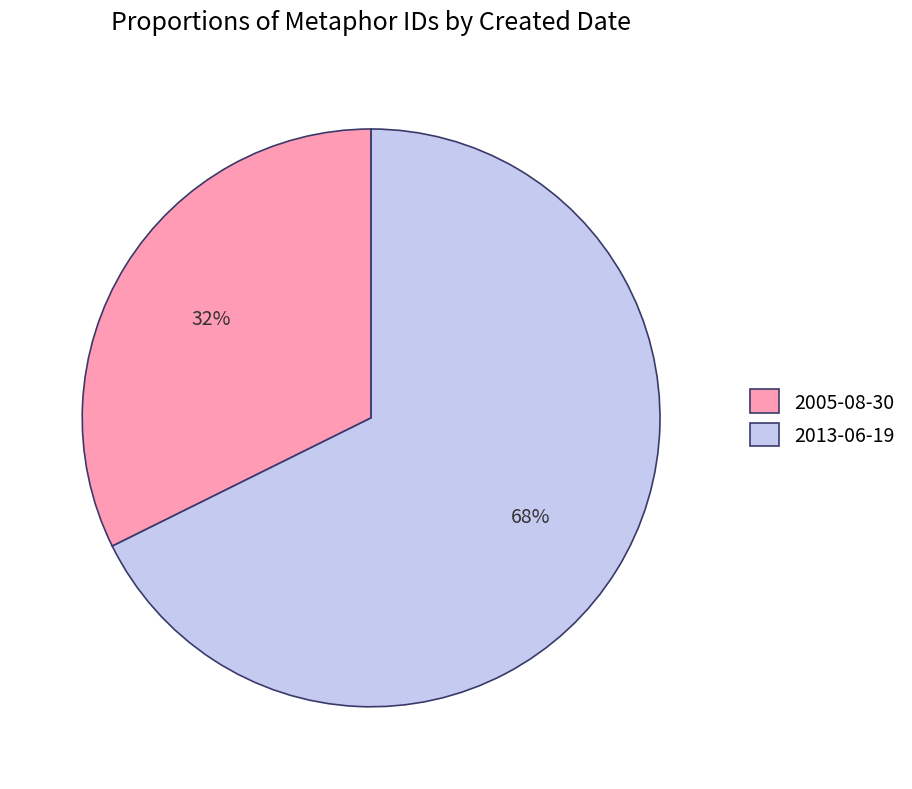

What is the majority slice?

2013-06-19